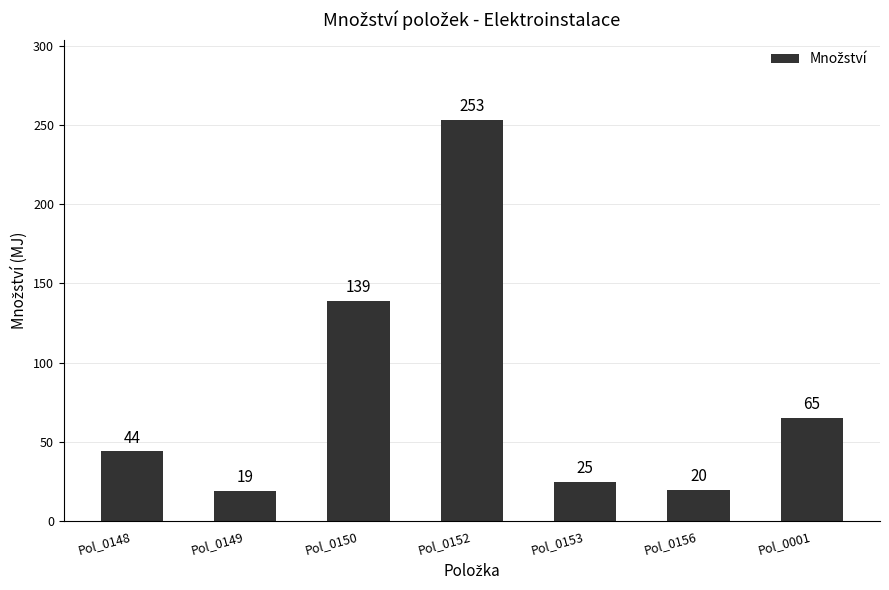

Which has a higher value, Pol_0152 or Pol_0001?

Pol_0152